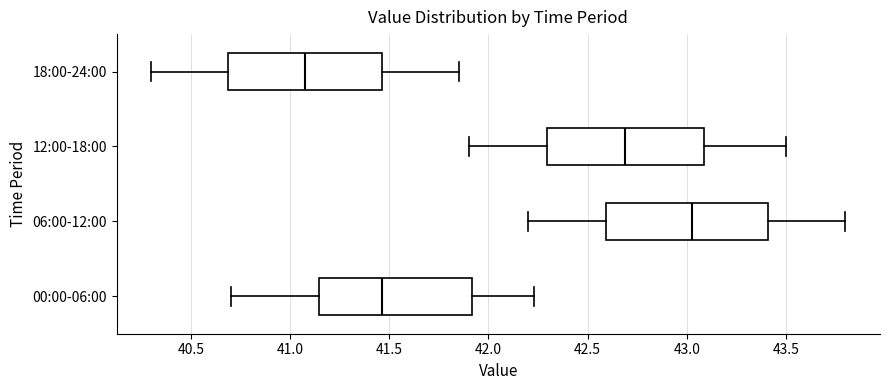

Where is the left edge of the box for 18:00-24:00 on the x-axis? The values are not printed on the chart, so give them approximately, as read against the axis.

40.70